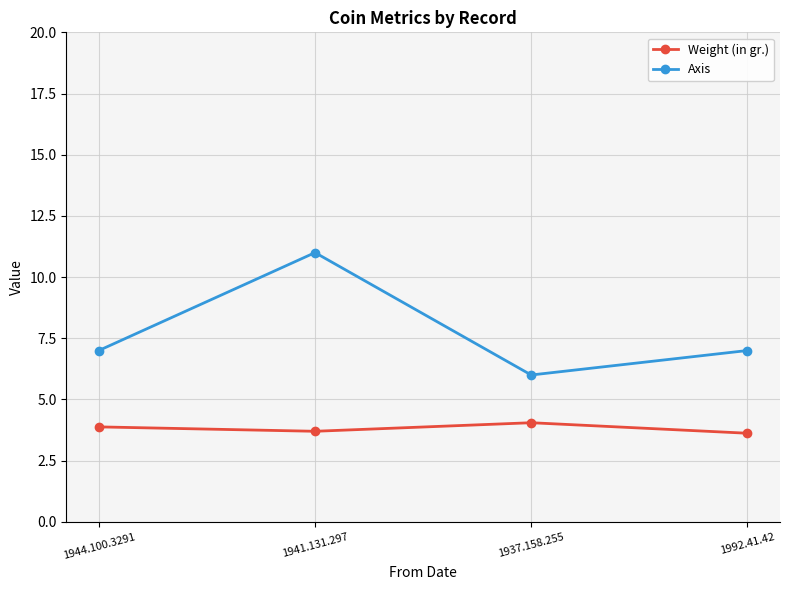

Count the Axis values in the range 7 to 11.

3